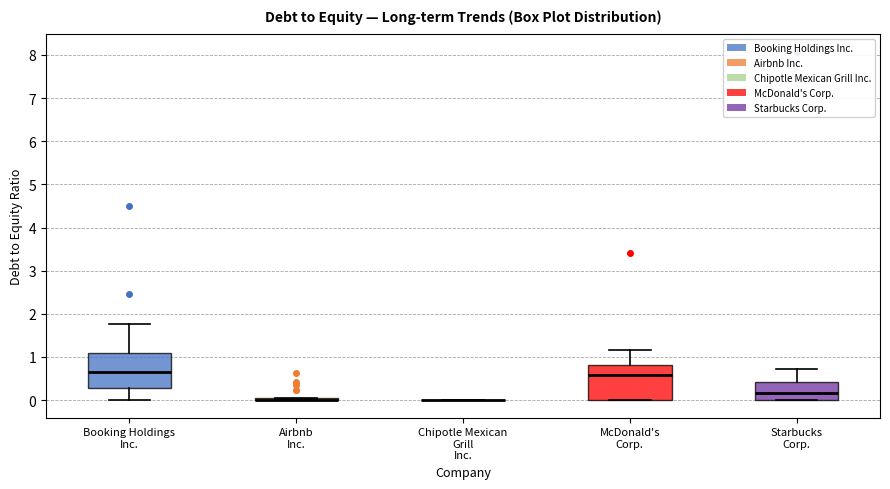

Where does the median line of the box for Starbucks Corp. sit on the y-axis? The values are not printed on the chart, so give them approximately, as read against the axis.

0.2